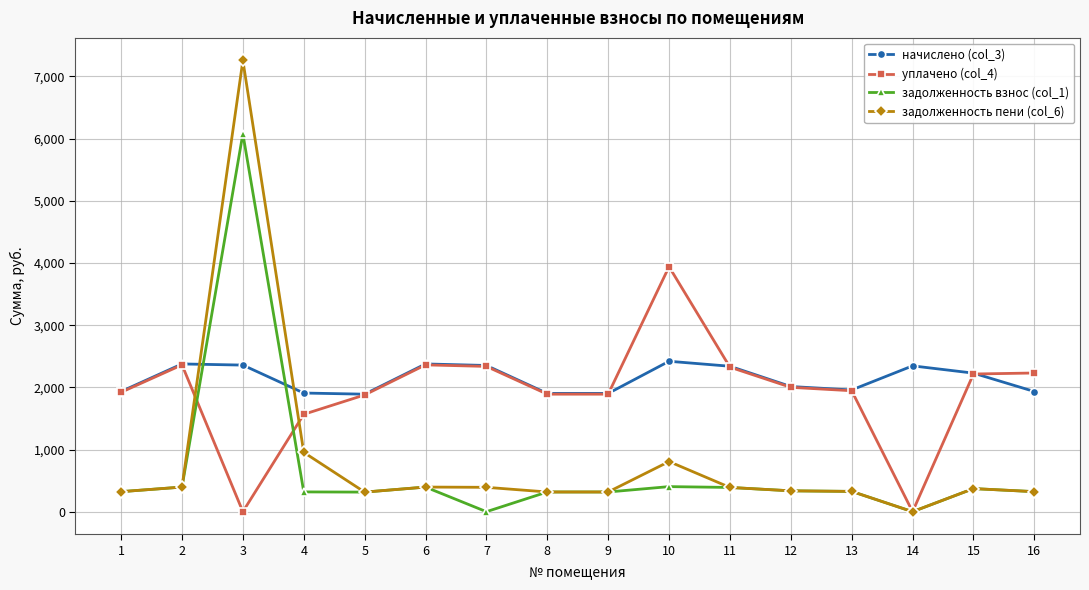

Read the начислено (col_3) value at 11.

2339.3